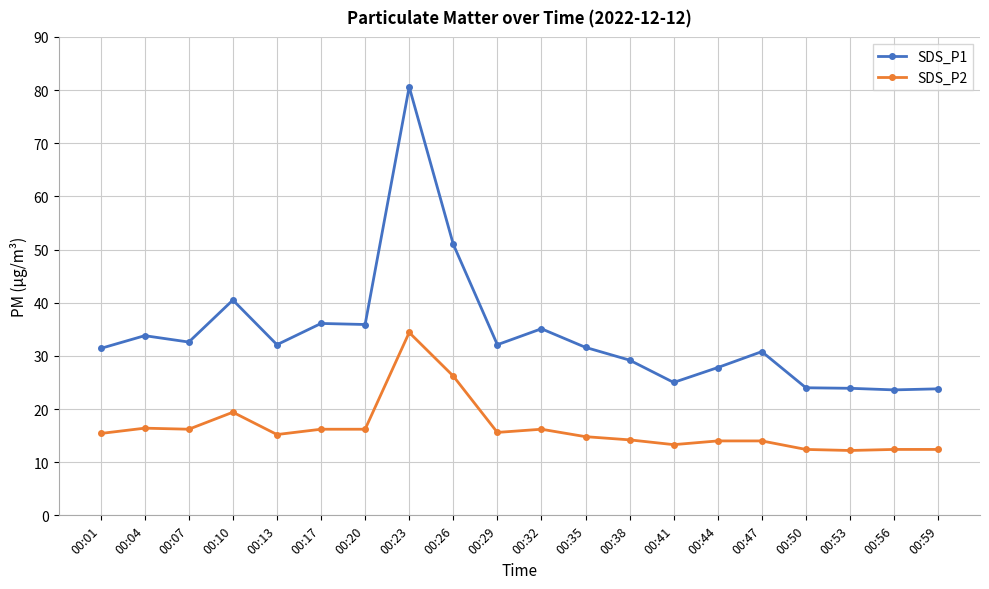

At how many categories does at least one series exceed 45?

2